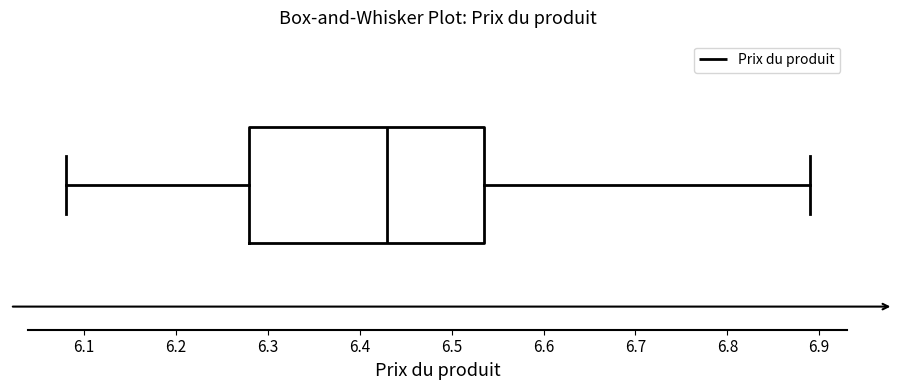

Read this box plot against the x-axis: the position of the median line, the range covered by the box, and the ends of both whiskers. The values are not printed on the chart, so give them approximately, as read against the axis.

median 6.43, box 6.28 to 6.54, whiskers 6.08 to 6.89